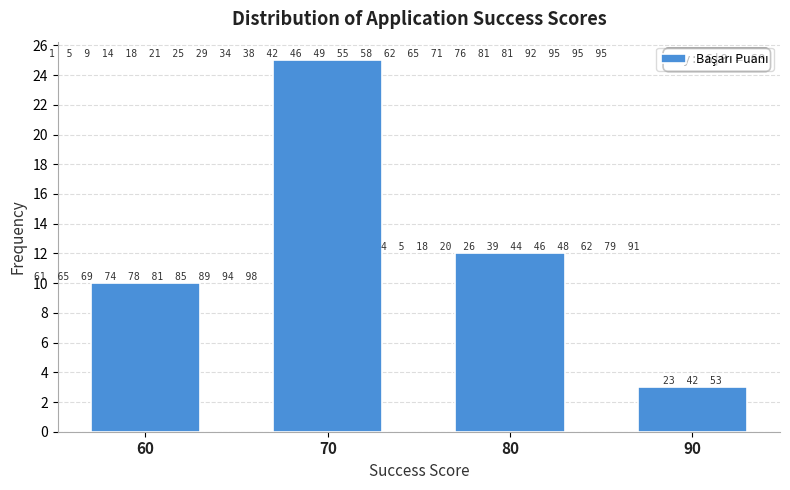

Reading right to left, list all the values displayed in this chart.

3	12	25	10